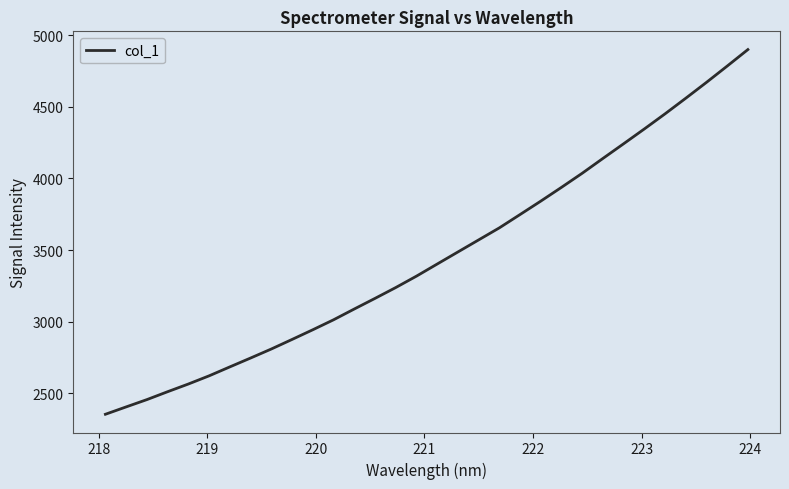

What is the difference between the maximum and minimum values?

2544.5